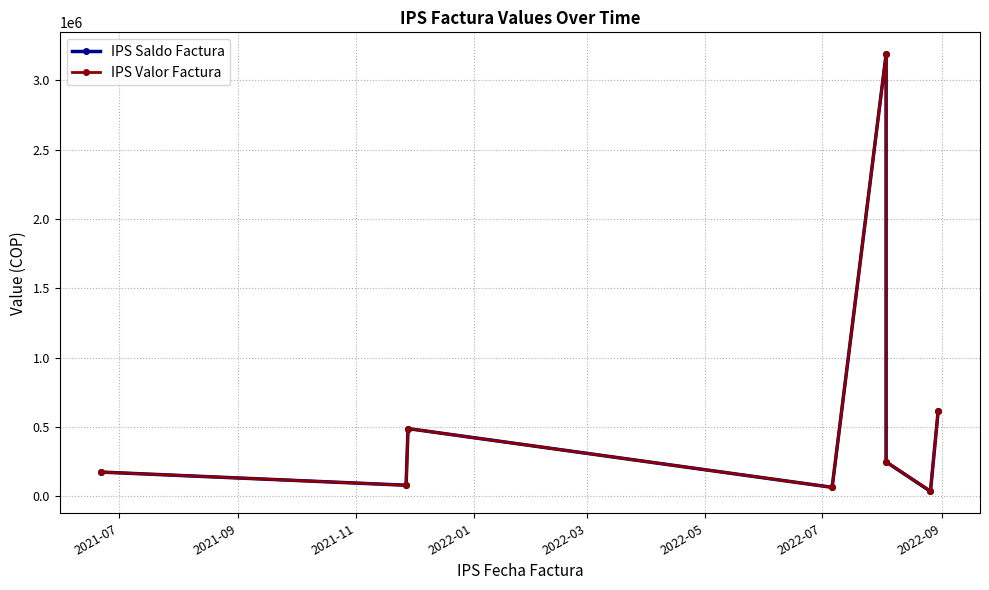

Read the IPS Valor Factura value at 2021-07, to the nearest 10.

175600